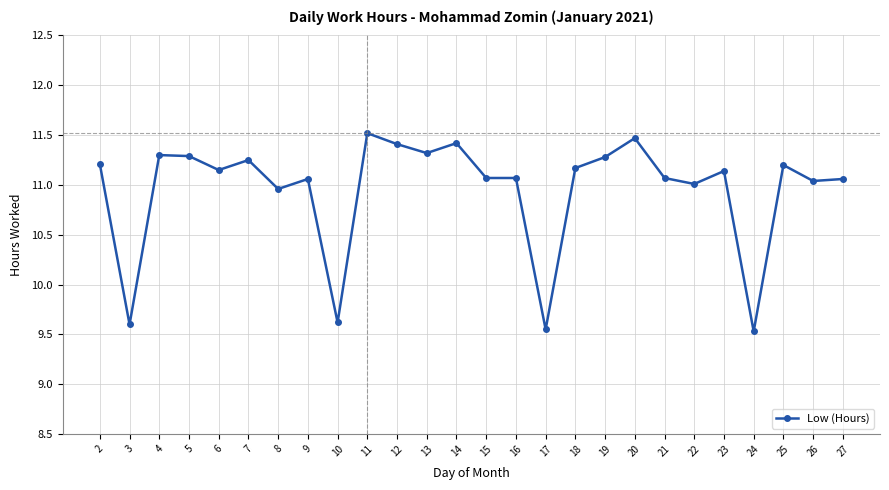

What is the sum of all values?

284.8